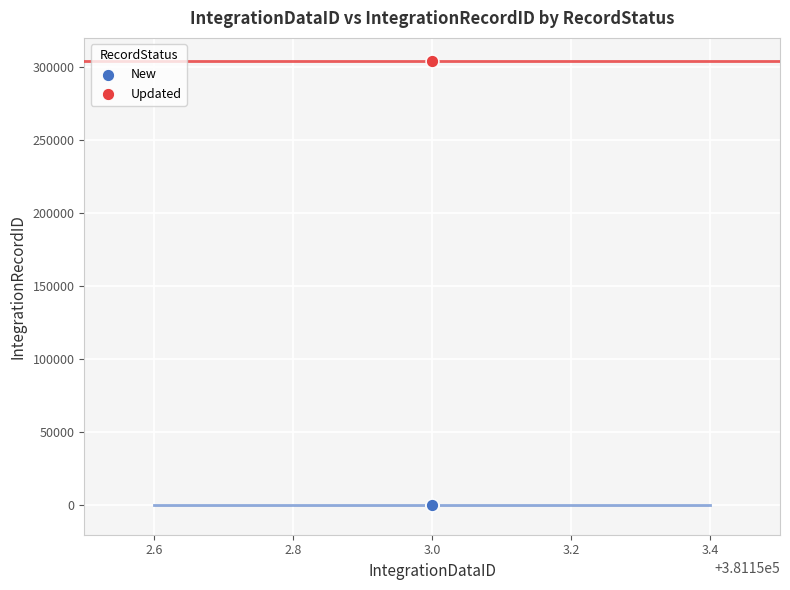

Which series reaches the maximum Y coordinate?

Updated